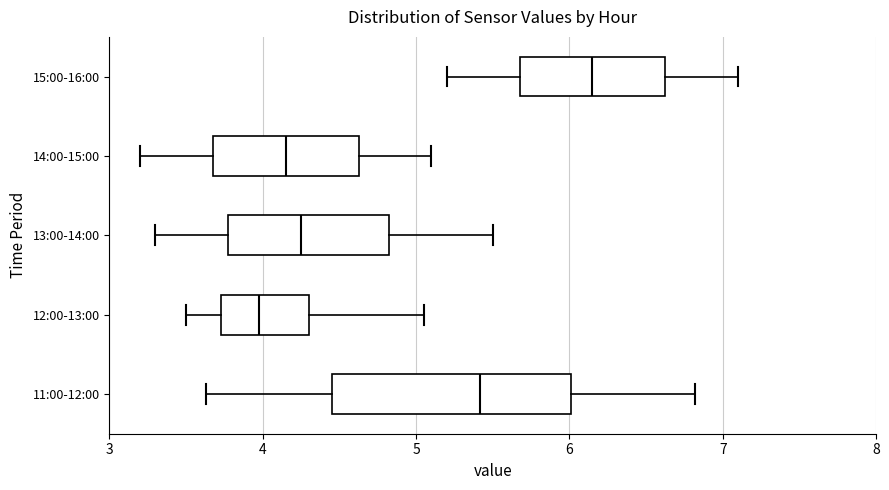

Which box has the furthest to the right median line?

15:00-16:00